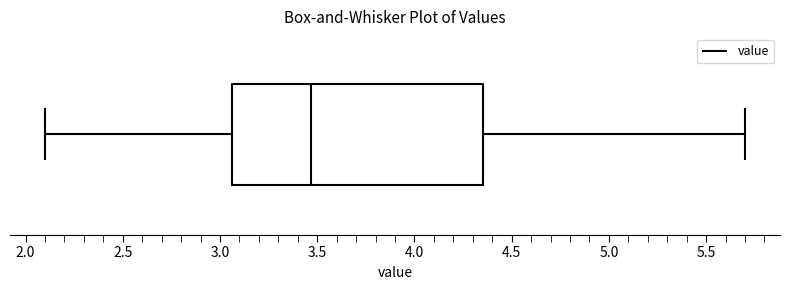

Read this box plot against the x-axis: the position of the median line, the range covered by the box, and the ends of both whiskers. The values are not printed on the chart, so give them approximately, as read against the axis.

median 3.45, box 3.05 to 4.35, whiskers 2.10 to 5.70